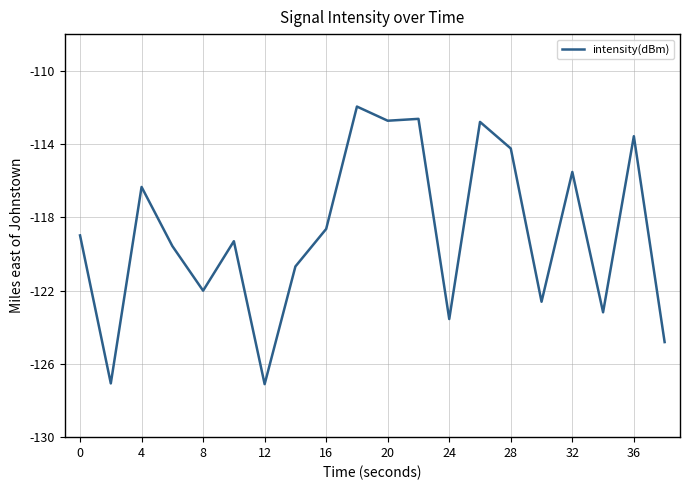

What is the maximum value shown in the chart?

-112.0